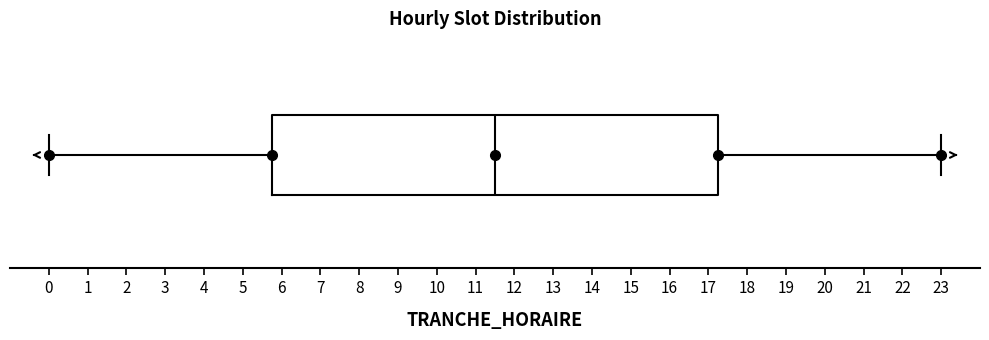

Read this box plot against the x-axis: the position of the median line, the range covered by the box, and the ends of both whiskers. The values are not printed on the chart, so give them approximately, as read against the axis.

median 11.5, box 5.8 to 17.3, whiskers 0.0 to 23.0